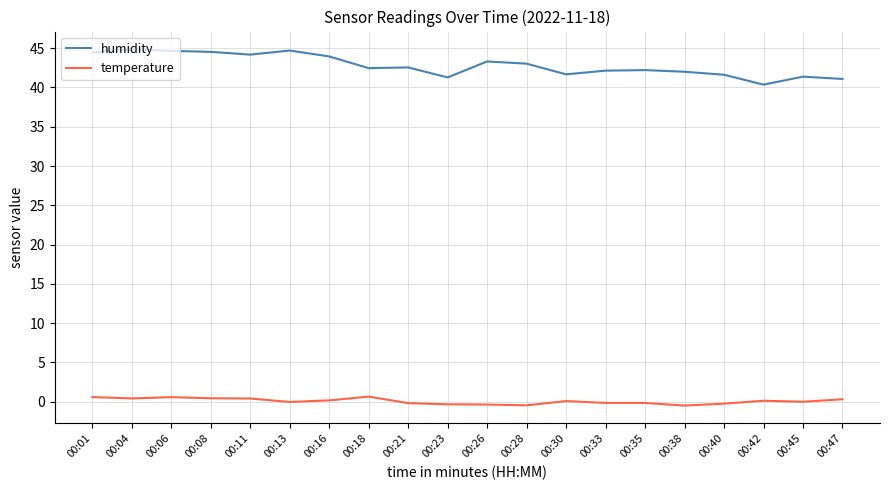

How many series are shown in this chart?

2